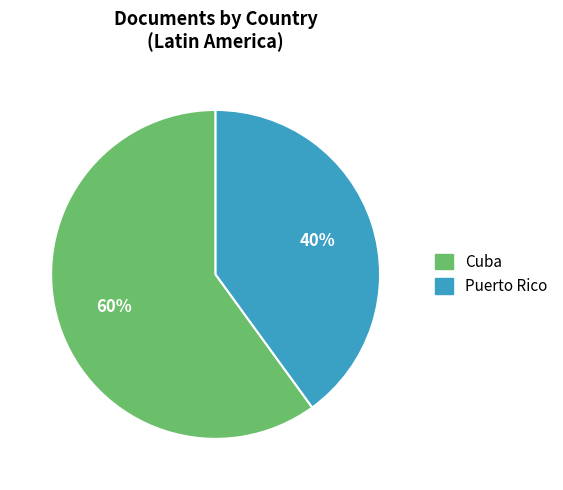

To the nearest percent, what percentage of the pie is Puerto Rico?

40%